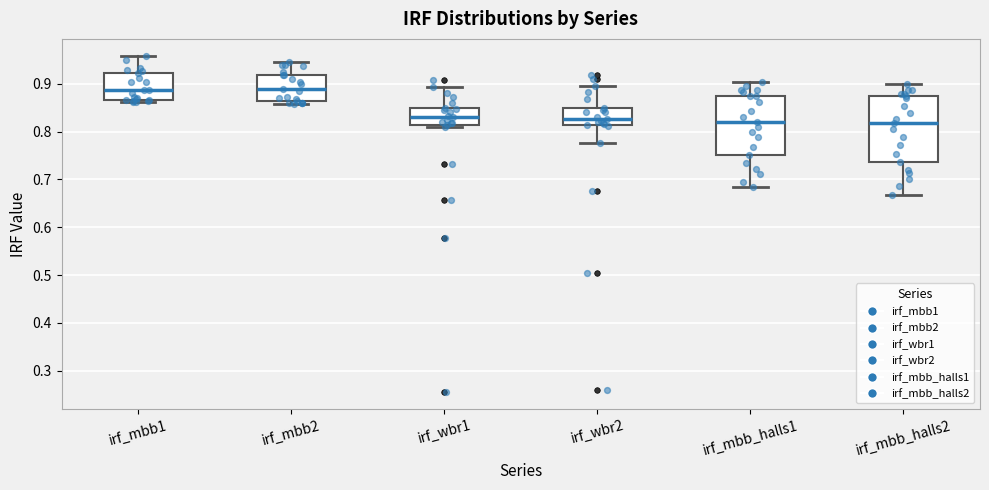

Where does the upper whisker of the box for irf_mbb_halls2 end on the y-axis? The values are not printed on the chart, so give them approximately, as read against the axis.

0.90